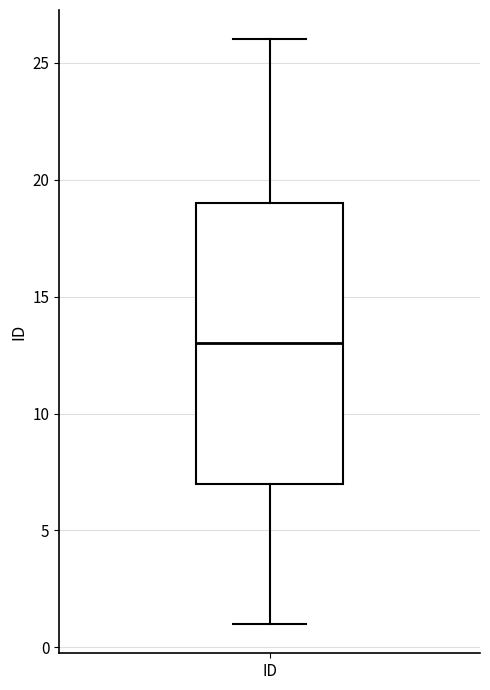

Transcribe this box plot: give where the median line is, the range the box spans, and where the two whiskers end, as read against the y-axis. The values are not printed on the chart, so give them approximately, as read against the axis.

median 13, box 7 to 19, whiskers 1 to 26